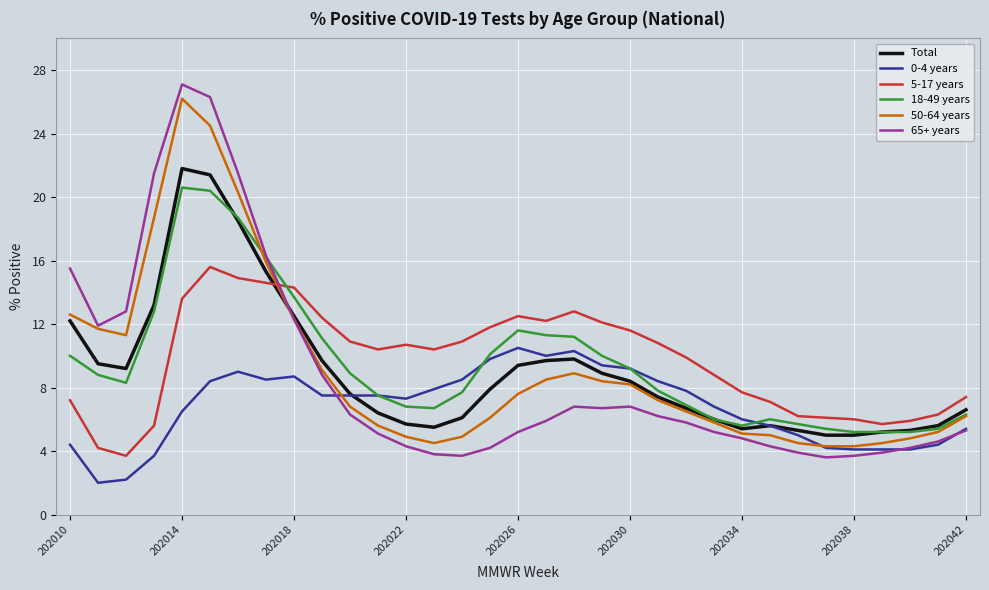

What is the highest value of the 0-4 years series?

10.5